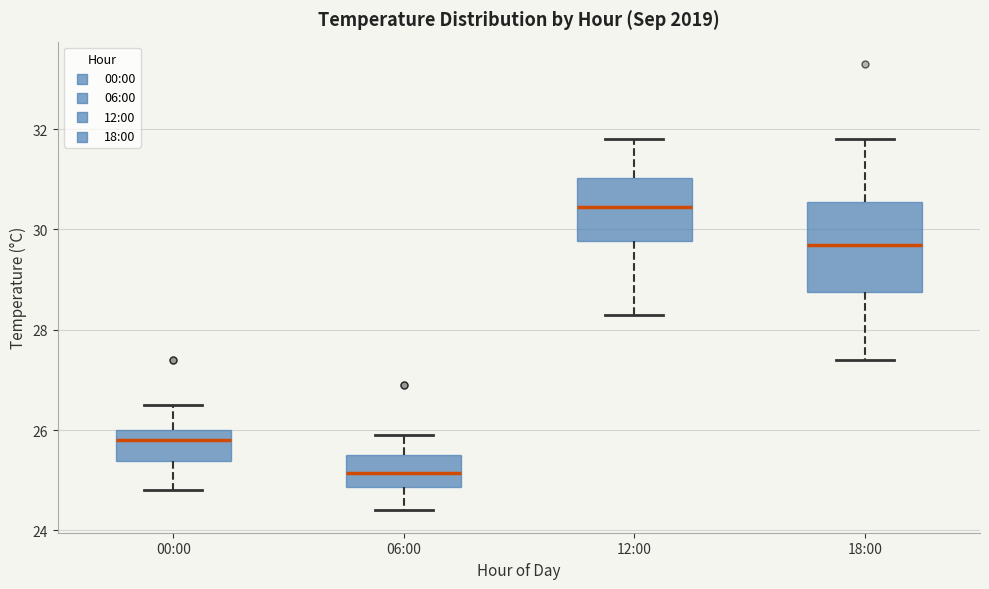

Where is the upper edge of the box for 06:00 on the y-axis? The values are not printed on the chart, so give them approximately, as read against the axis.

25.6